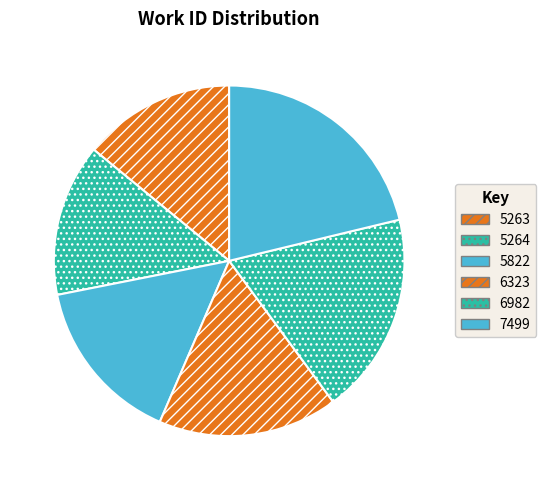

To the nearest percent, what is the average slice percentage?

17%